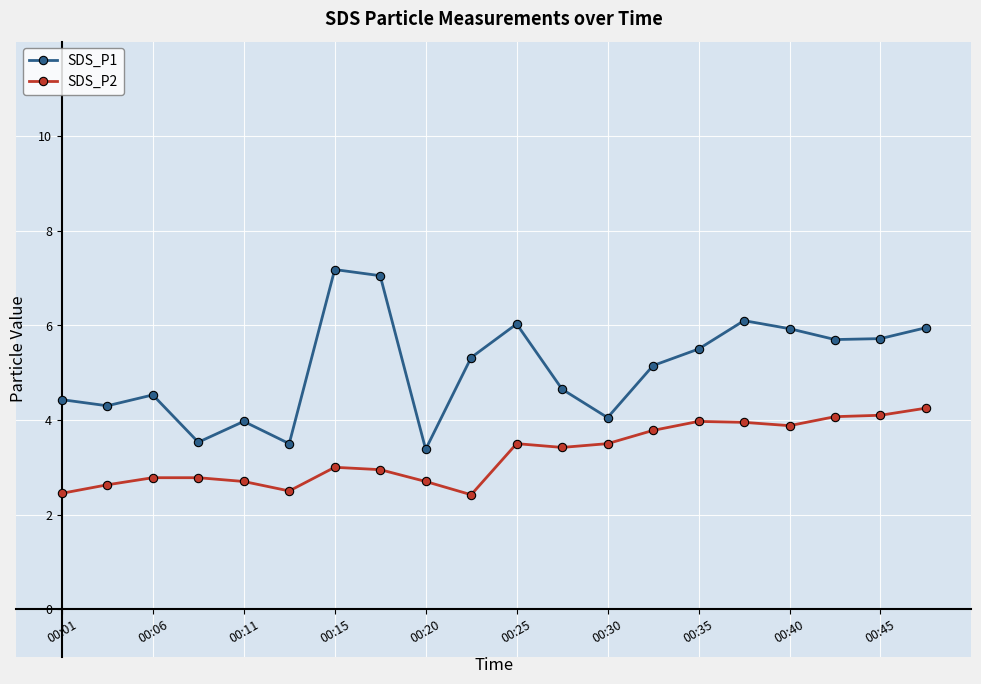

How many distinct data groups are displayed?

2